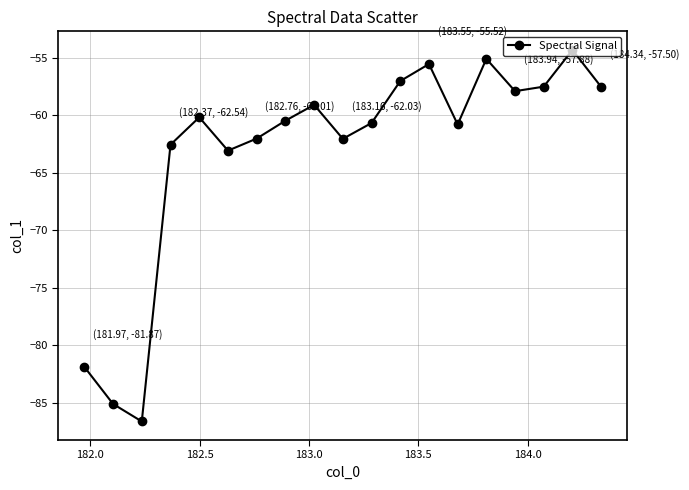

How many interior local valleys (lower than both neighbors) does the data have?

5